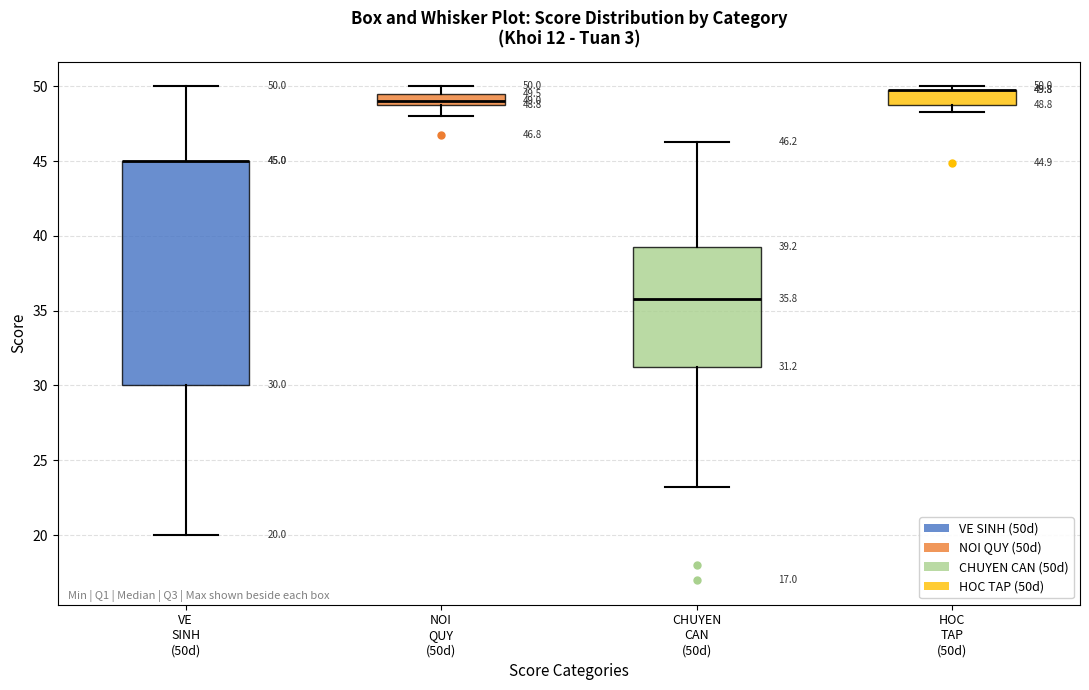

Comparing the boxes themselves (not the whiskers), which one is the tallest?

VE SINH (50d)